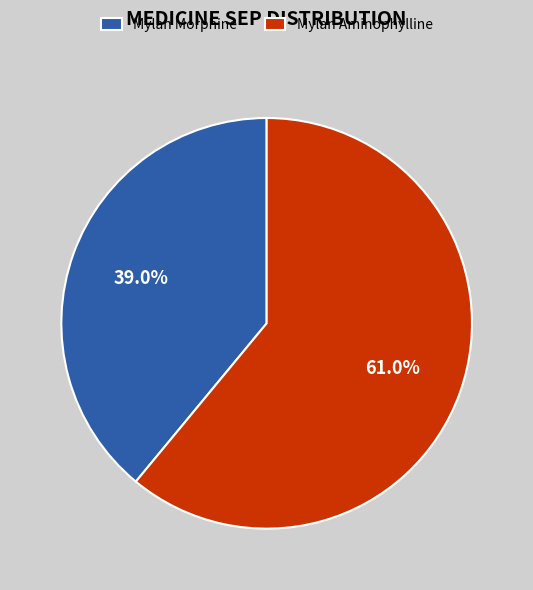

Combined, do Mylan Aminophylline and Mylan Morphine account for over 50%?

Yes